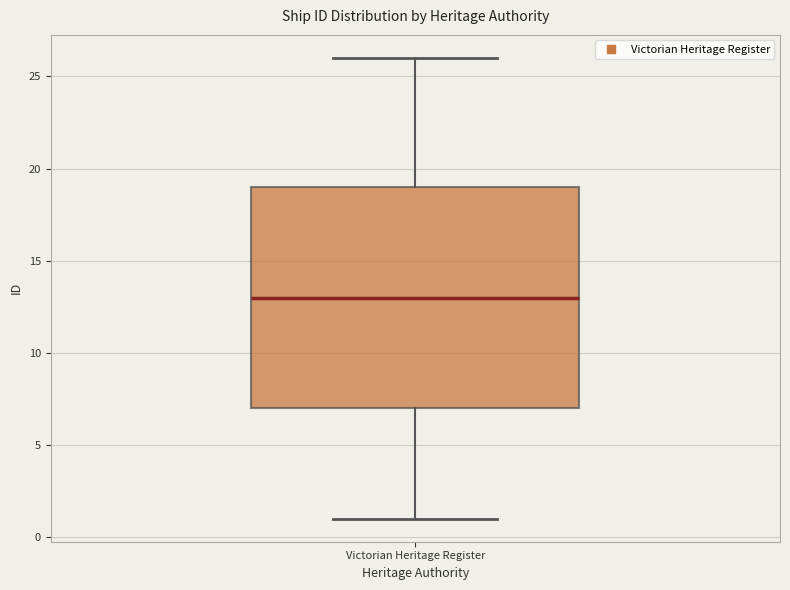

Read this box plot against the y-axis: the position of the median line, the range covered by the box, and the ends of both whiskers. The values are not printed on the chart, so give them approximately, as read against the axis.

median 13, box 7 to 19, whiskers 1 to 26